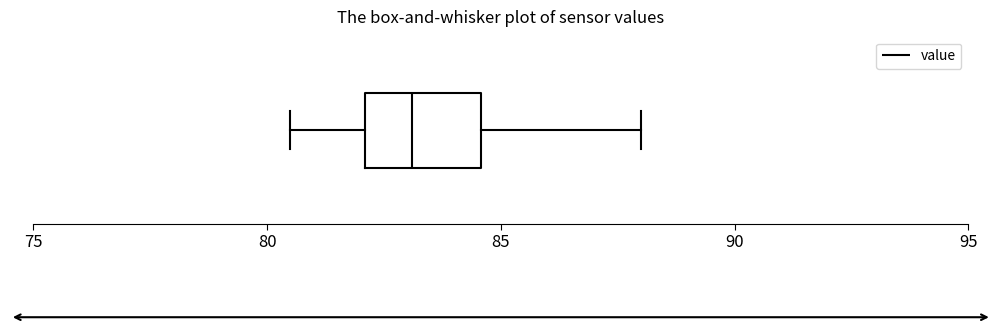

Read this box plot against the x-axis: the position of the median line, the range covered by the box, and the ends of both whiskers. The values are not printed on the chart, so give them approximately, as read against the axis.

median 83.0, box 82.0 to 84.5, whiskers 80.5 to 88.0